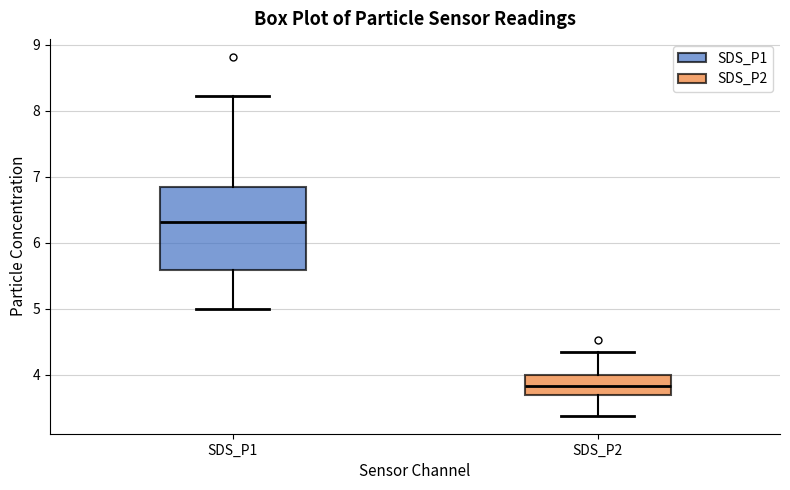

Reading left to right, transcribe this box plot: for each box, give where its median line is, the range the box spans, and where its two whiskers end, as read against the y-axis. The values are not printed on the chart, so give them approximately, as read against the axis.

SDS_P1: median 6.3, box 5.6 to 6.9, whiskers 5.0 to 8.2
SDS_P2: median 3.8, box 3.7 to 4.0, whiskers 3.4 to 4.4